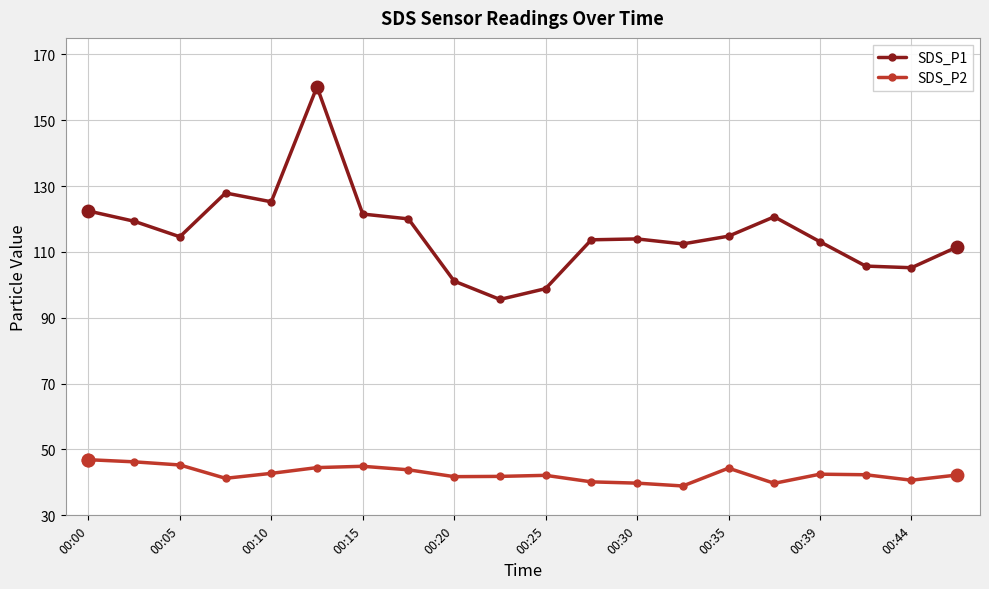

True or false: SDS_P2 and SDS_P1 intersect in this chart.

False